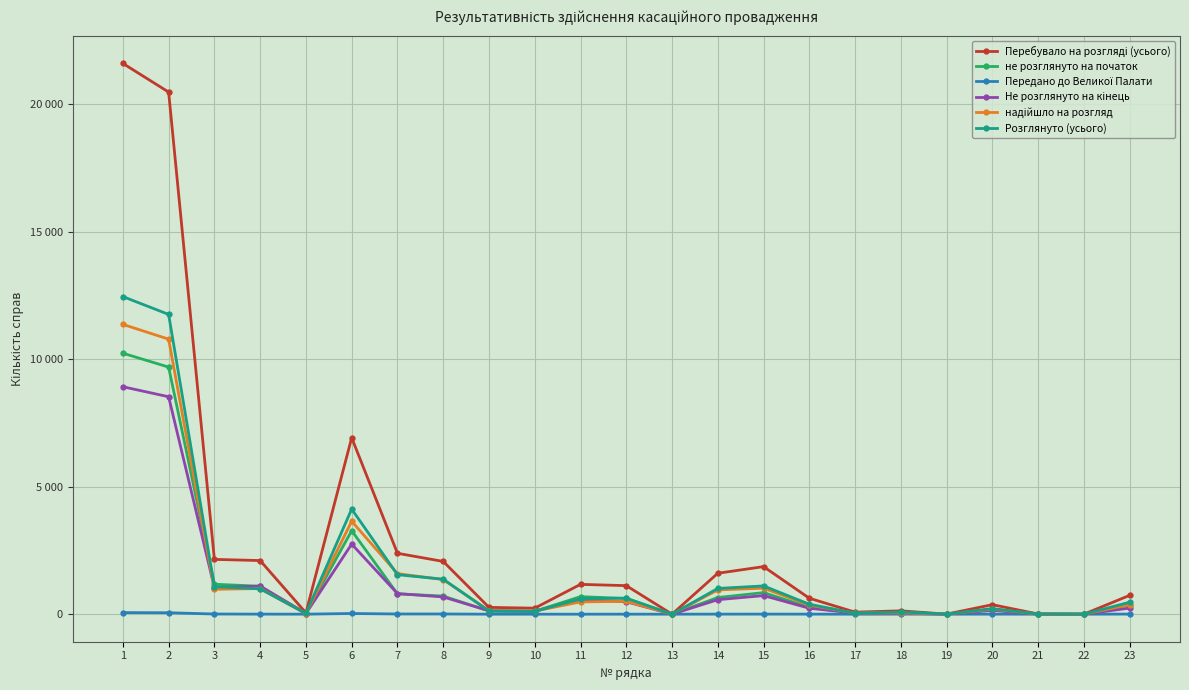

What is the value of the Не розглянуто на кінець point at the 17th from the left?

44